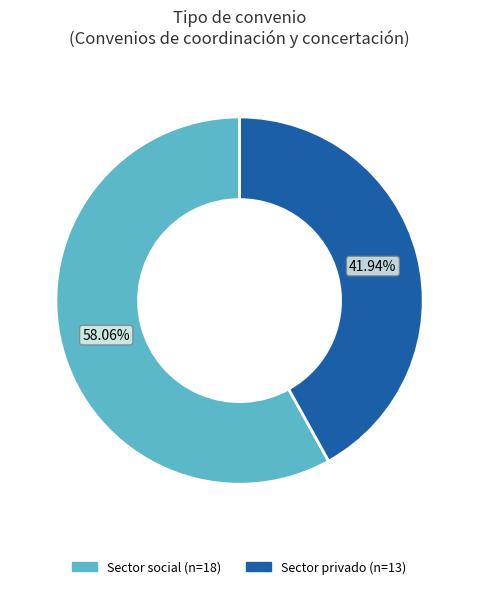

Is there a majority slice in this chart?

Yes